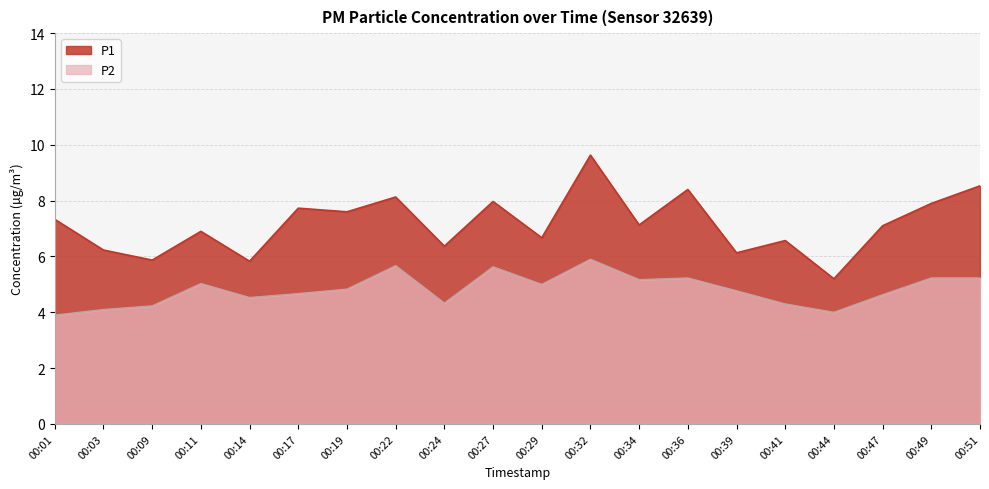

Does the chart have visible grid lines?

Yes